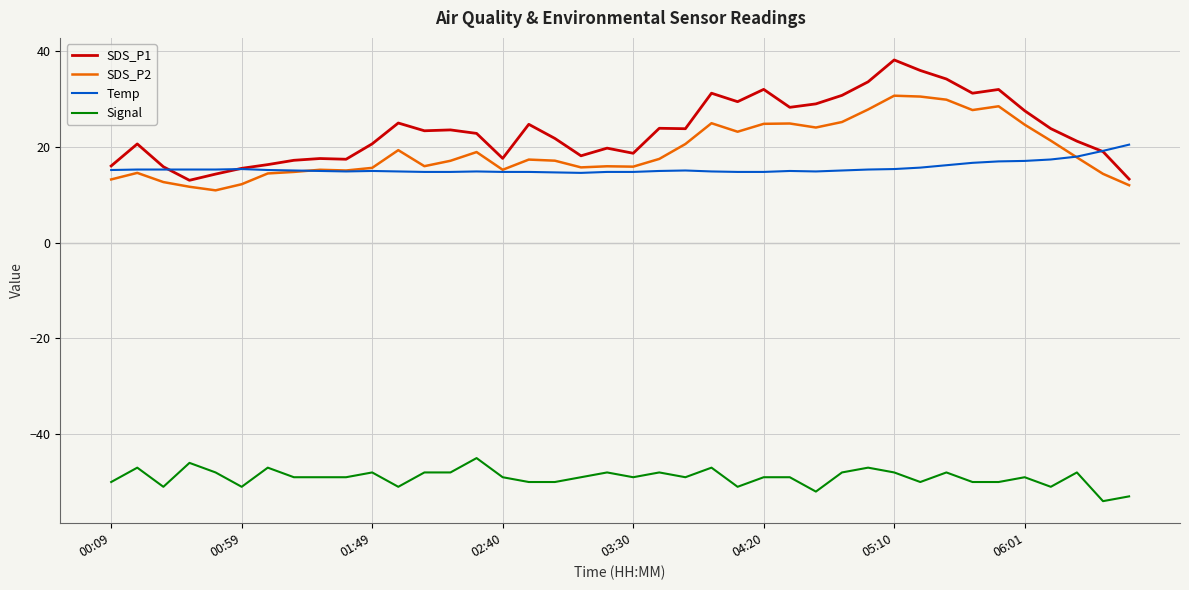

How many lines are shown in the chart?

4